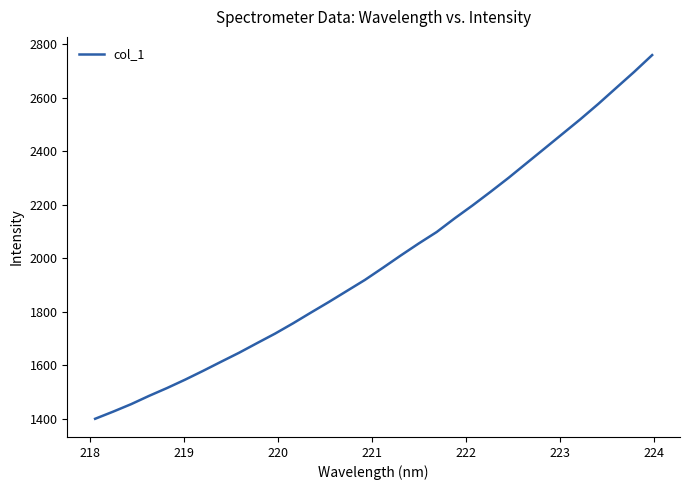

What is the minimum value shown in the chart?

1400.8